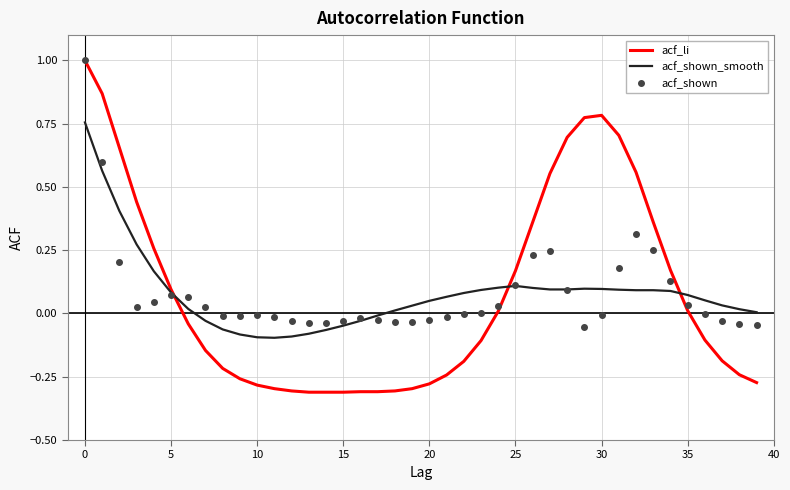

Which series has the largest range (max minus min)?

acf_li